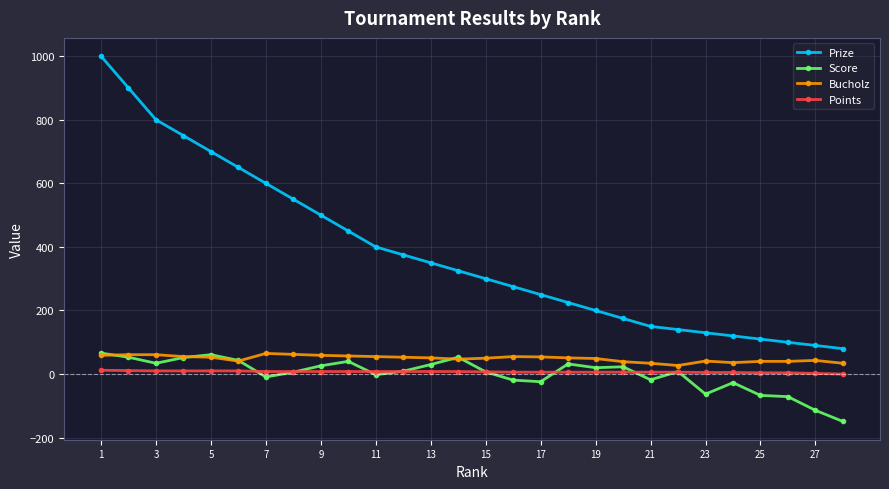

Which series has the largest total across all categories?

Prize